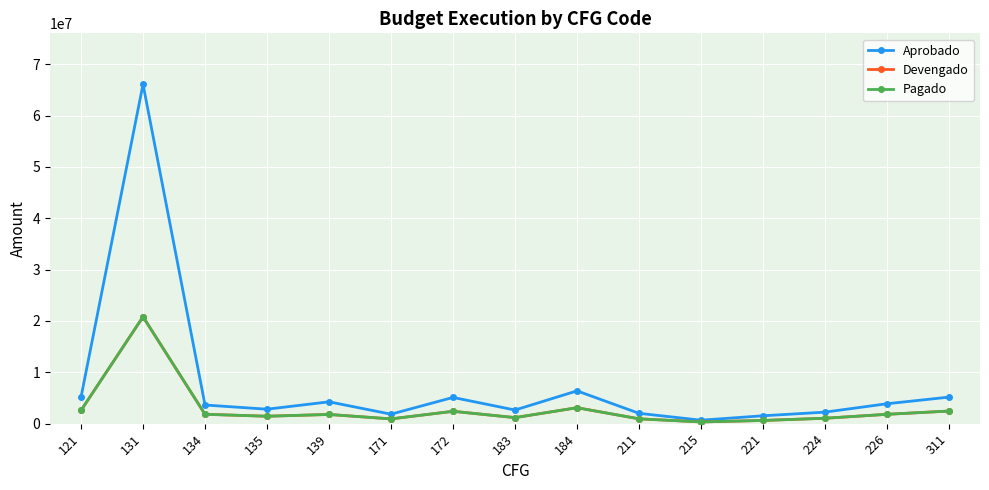

At 139, list the series in order from largest to smallest.

Aprobado, Devengado, Pagado